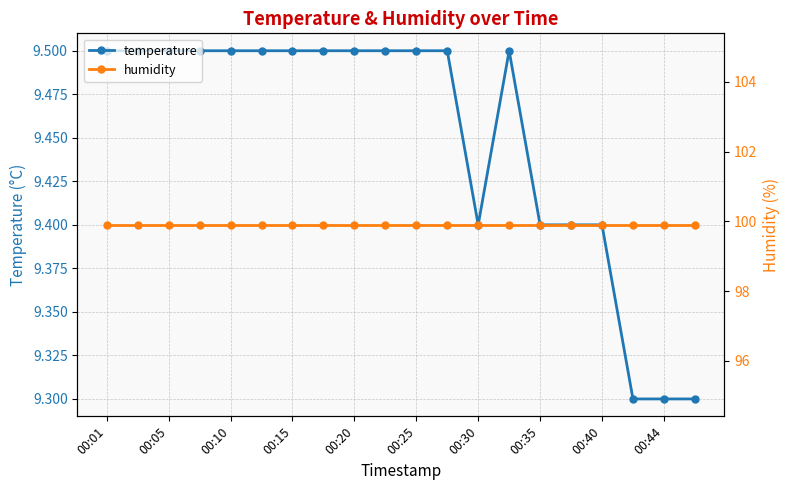

At which category is the sum across all series the highest?

00:01